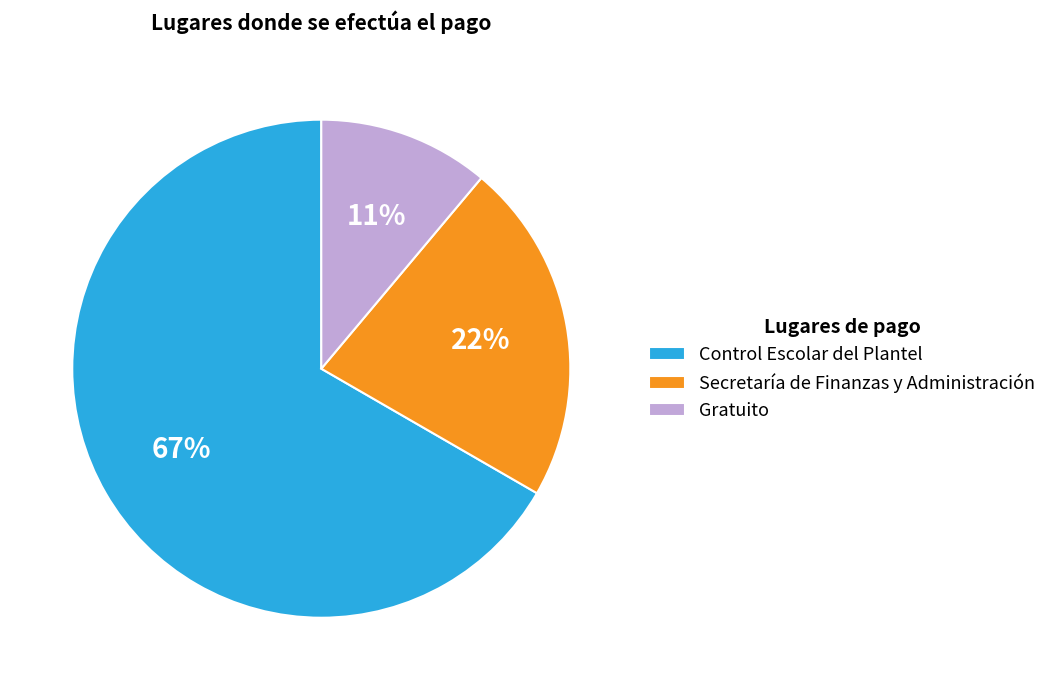

The Secretaría de Finanzas y Administración slice represents 22% of the pie. True or false?

True